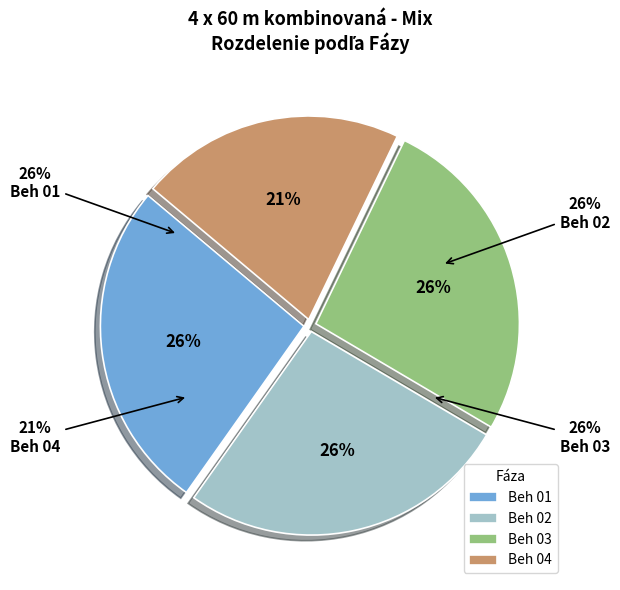

To the nearest percent, what portion does Beh 02 represent?

26%